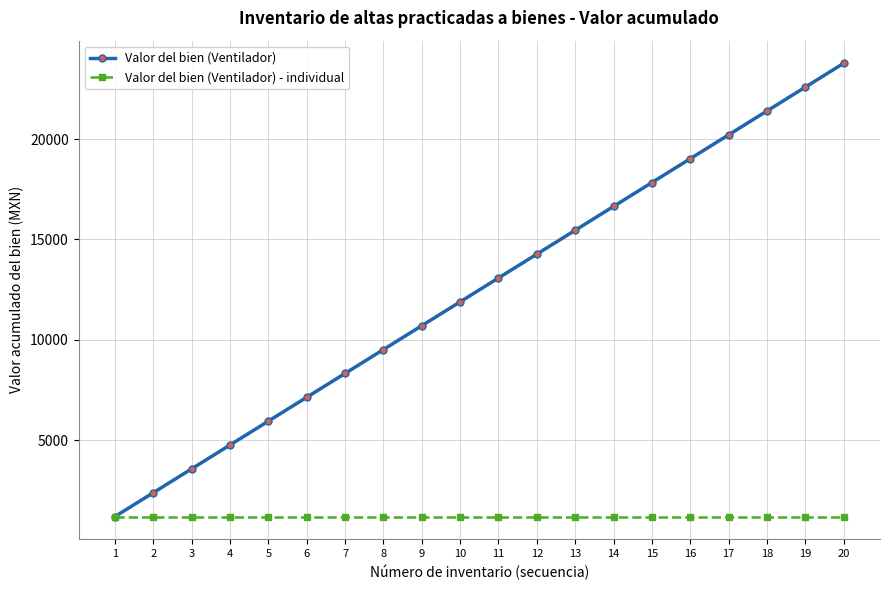

Which series has the widest spread of values?

Valor del bien (Ventilador)